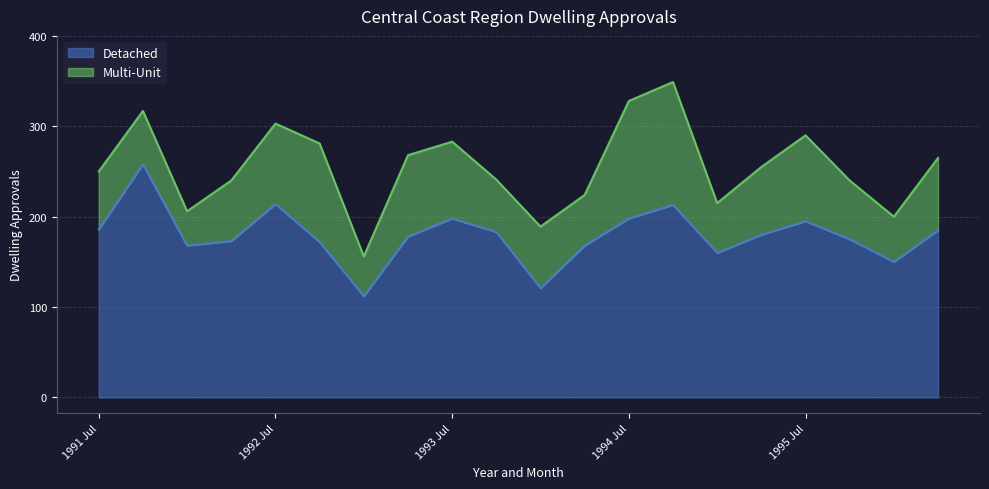

Reading left to right, extract all data points from this chart.

1991 Jul=186	1991 Oct=258	1992 Jan=168	1992 Apr=173	1992 Jul=214	1992 Oct=172	1993 Jan=112	1993 Apr=178	1993 Jul=198	1993 Oct=183	1994 Jan=121	1994 Apr=168	1994 Jul=198	1994 Oct=213	1995 Jan=160	1995 Apr=180	1995 Jul=195	1995 Oct=175	1996 Jan=150	1996 Apr=185